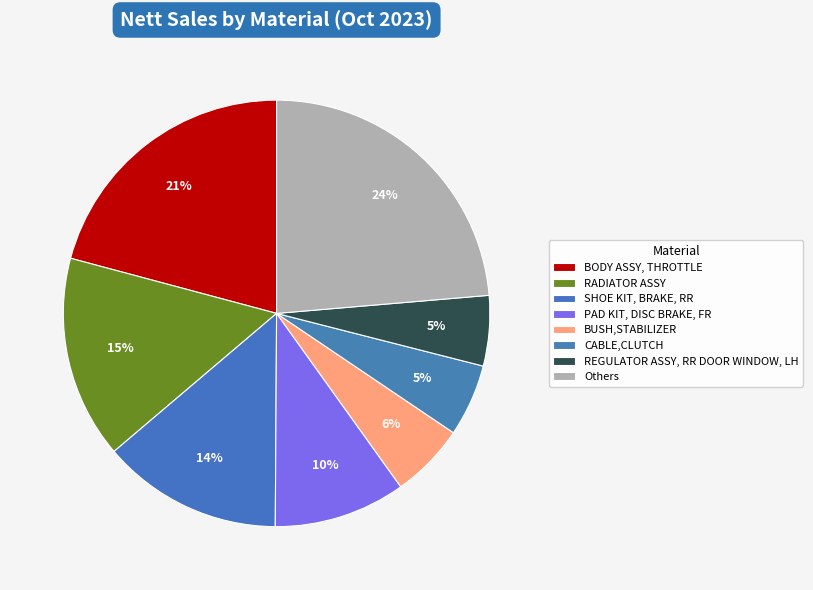

How many slices are in this pie chart?

8